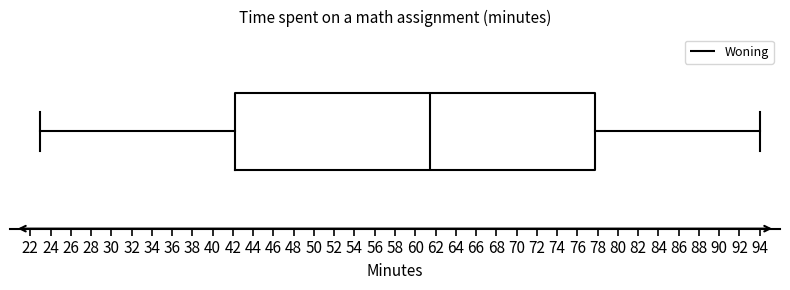

Read this box plot against the x-axis: the position of the median line, the range covered by the box, and the ends of both whiskers. The values are not printed on the chart, so give them approximately, as read against the axis.

median 61.6, box 42.2 to 77.8, whiskers 23.0 to 94.0